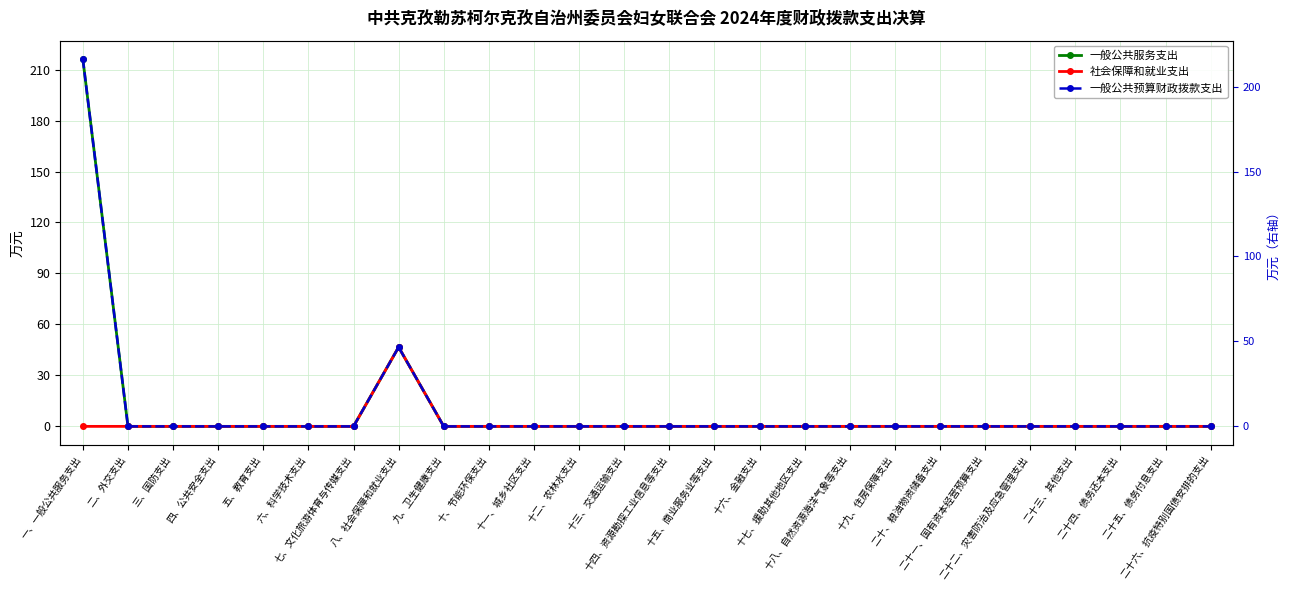

Reading right to left, list all the values displayed in this chart.

一般公共服务支出: 二十六、抗疫特别国债安排的支出=0.0	二十五、债务付息支出=0.0	二十四、债务还本支出=0.0	二十三、其他支出=0.0	二十二、灾害防治及应急管理支出=0.0	二十一、国有资本经营预算支出=0.0	二十、粮油物资储备支出=0.0	十九、住房保障支出=0.0	十八、自然资源海洋气象等支出=0.0	十七、援助其他地区支出=0.0	十六、金融支出=0.0	十五、商业服务业等支出=0.0	十四、资源勘探工业信息等支出=0.0	十三、交通运输支出=0.0	十二、农林水支出=0.0	十一、城乡社区支出=0.0	十、节能环保支出=0.0	九、卫生健康支出=0.0	八、社会保障和就业支出=46.6	七、文化旅游体育与传媒支出=0.0	六、科学技术支出=0.0	五、教育支出=0.0	四、公共安全支出=0.0	三、国防支出=0.0	二、外交支出=0.0	一、一般公共服务支出=216.2
社会保障和就业支出: 二十六、抗疫特别国债安排的支出=0.0	二十五、债务付息支出=0.0	二十四、债务还本支出=0.0	二十三、其他支出=0.0	二十二、灾害防治及应急管理支出=0.0	二十一、国有资本经营预算支出=0.0	二十、粮油物资储备支出=0.0	十九、住房保障支出=0.0	十八、自然资源海洋气象等支出=0.0	十七、援助其他地区支出=0.0	十六、金融支出=0.0	十五、商业服务业等支出=0.0	十四、资源勘探工业信息等支出=0.0	十三、交通运输支出=0.0	十二、农林水支出=0.0	十一、城乡社区支出=0.0	十、节能环保支出=0.0	九、卫生健康支出=0.0	八、社会保障和就业支出=46.6	七、文化旅游体育与传媒支出=0.0	六、科学技术支出=0.0	五、教育支出=0.0	四、公共安全支出=0.0	三、国防支出=0.0	二、外交支出=0.0	一、一般公共服务支出=0.0
一般公共预算财政拨款支出: 二十六、抗疫特别国债安排的支出=0.0	二十五、债务付息支出=0.0	二十四、债务还本支出=0.0	二十三、其他支出=0.0	二十二、灾害防治及应急管理支出=0.0	二十一、国有资本经营预算支出=0.0	二十、粮油物资储备支出=0.0	十九、住房保障支出=0.0	十八、自然资源海洋气象等支出=0.0	十七、援助其他地区支出=0.0	十六、金融支出=0.0	十五、商业服务业等支出=0.0	十四、资源勘探工业信息等支出=0.0	十三、交通运输支出=0.0	十二、农林水支出=0.0	十一、城乡社区支出=0.0	十、节能环保支出=0.0	九、卫生健康支出=0.0	八、社会保障和就业支出=46.6	七、文化旅游体育与传媒支出=0.0	六、科学技术支出=0.0	五、教育支出=0.0	四、公共安全支出=0.0	三、国防支出=0.0	二、外交支出=0.0	一、一般公共服务支出=216.2